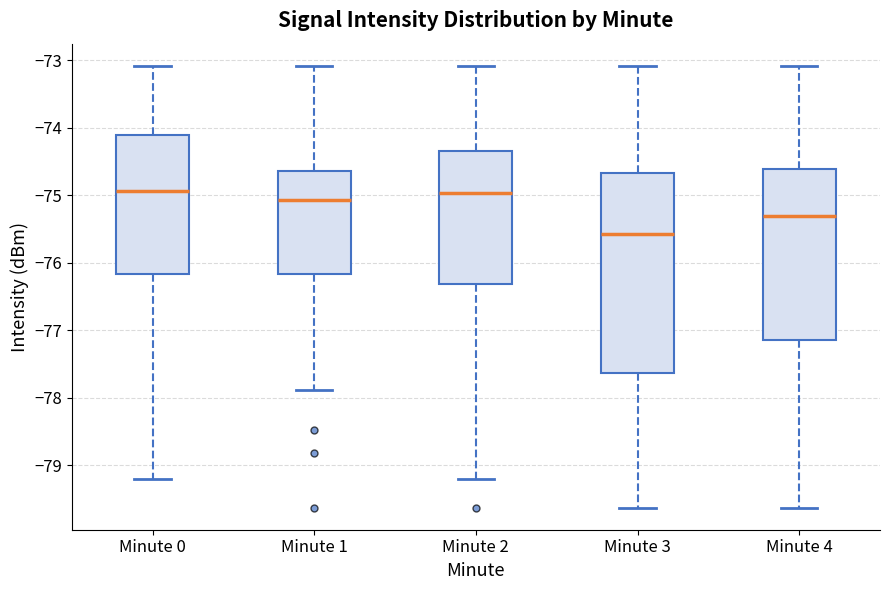

Where does the upper whisker of the box for Minute 4 end on the y-axis? The values are not printed on the chart, so give them approximately, as read against the axis.

-73.1